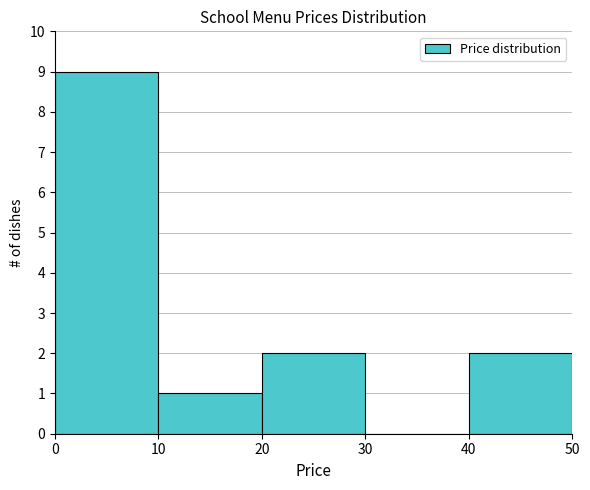

Reading left to right, transcribe this chart: for each bar, give the range it covers on the x-axis and its height. The values are not printed on the chart, so give them approximately, as read against the axis.

0 to 10: 9
10 to 20: 1
20 to 30: 2
30 to 40: 0
40 to 50: 2